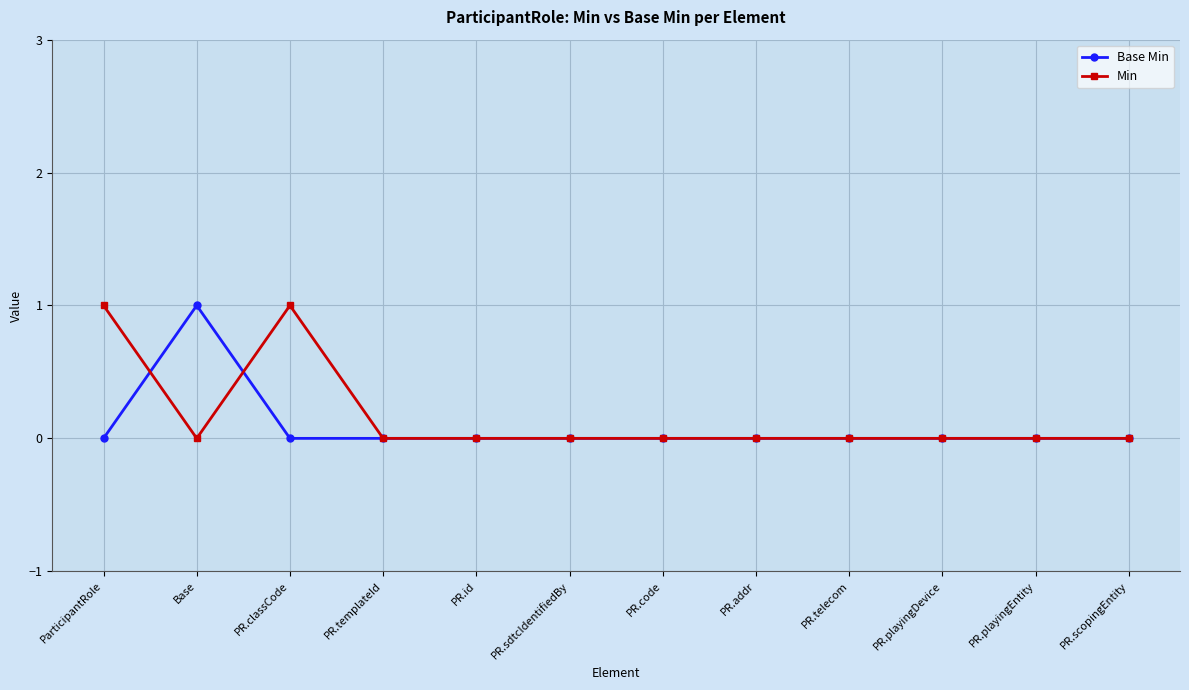

At which category does Min reach its first local valley?

Base